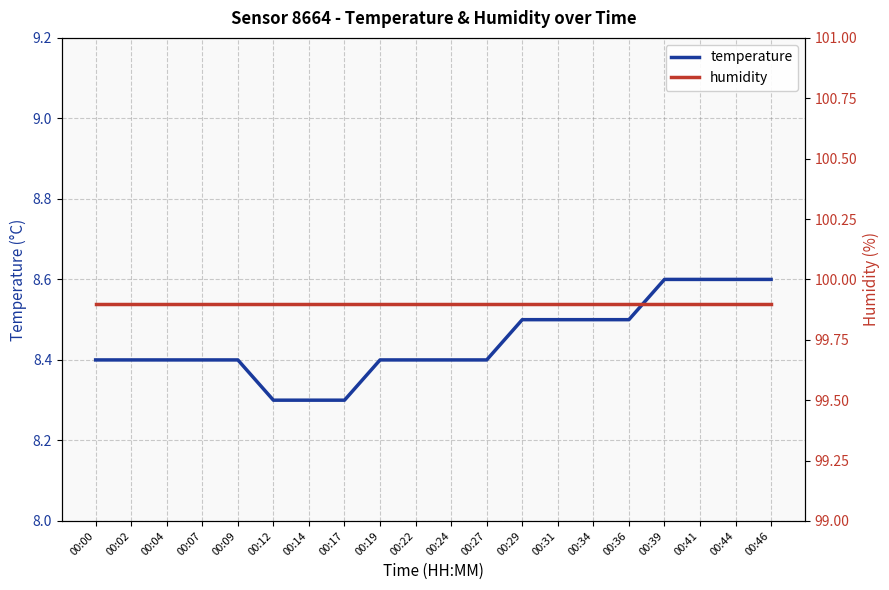

True or false: temperature and humidity cross at least once.

False